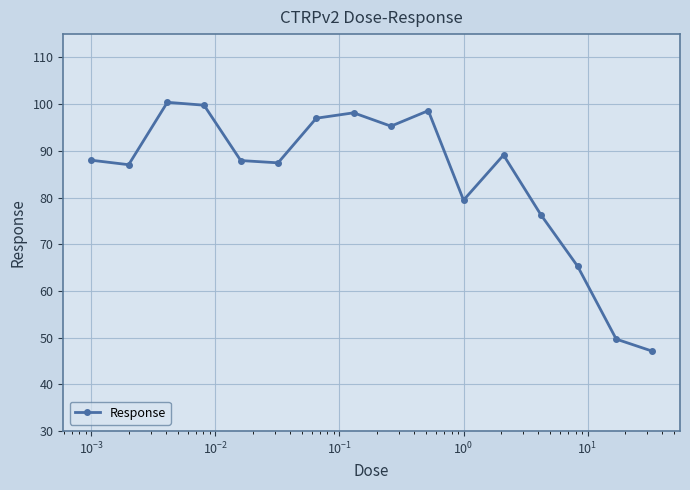

What is the value of the 6th point from the left?

87.4